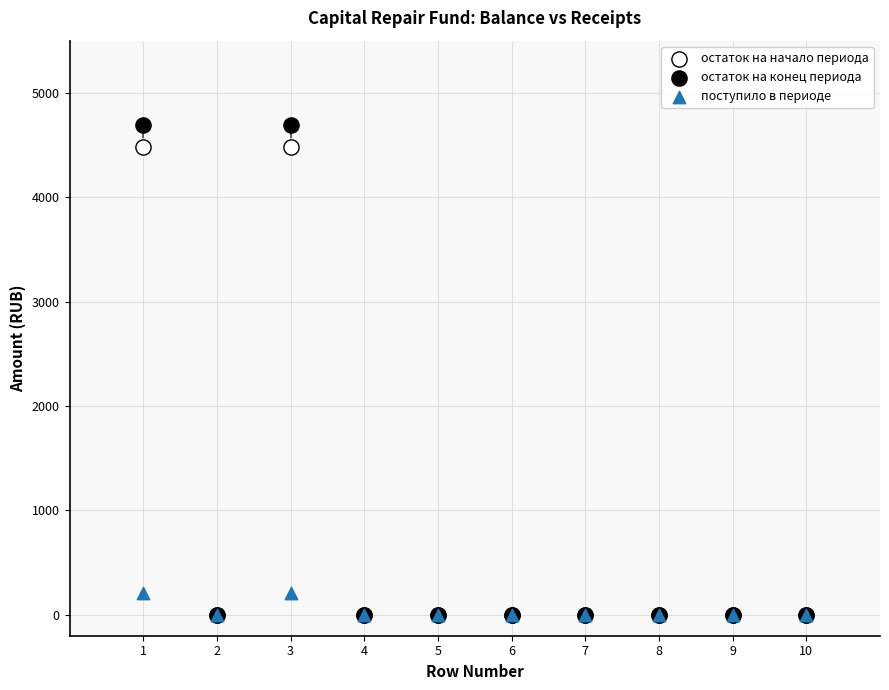

What are all the series names shown in the legend?

остаток на начало периода, остаток на конец периода, поступило в периоде